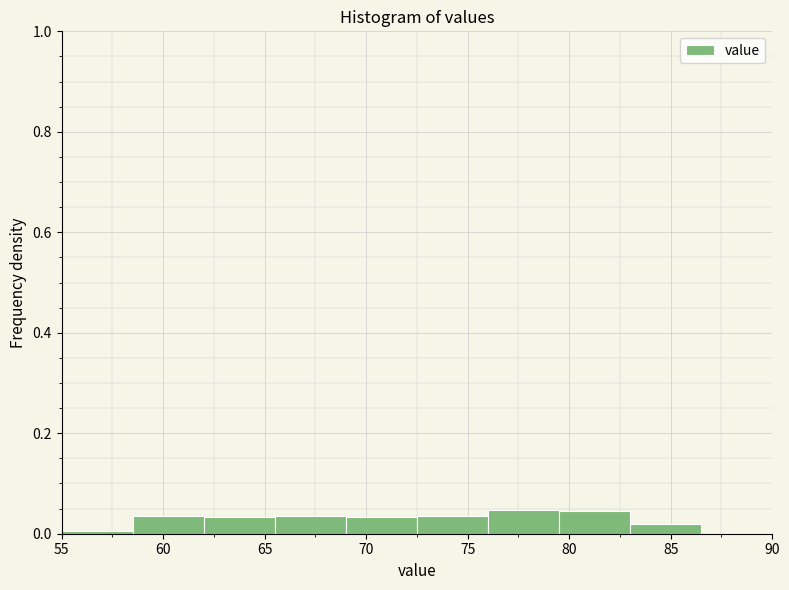

Reading left to right, transcribe this chart: for each bar, give the range it covers on the x-axis and its height. The values are not printed on the chart, so give them approximately, as read against the axis.

55.0 to 58.5: under 0.02
58.5 to 62.0: 0.04
62.0 to 65.5: 0.04
65.5 to 69.0: 0.04
69.0 to 72.5: 0.04
72.5 to 76.0: 0.04
76.0 to 79.5: 0.04
79.5 to 83.0: 0.04
83.0 to 86.5: under 0.02
86.5 to 90.0: 0